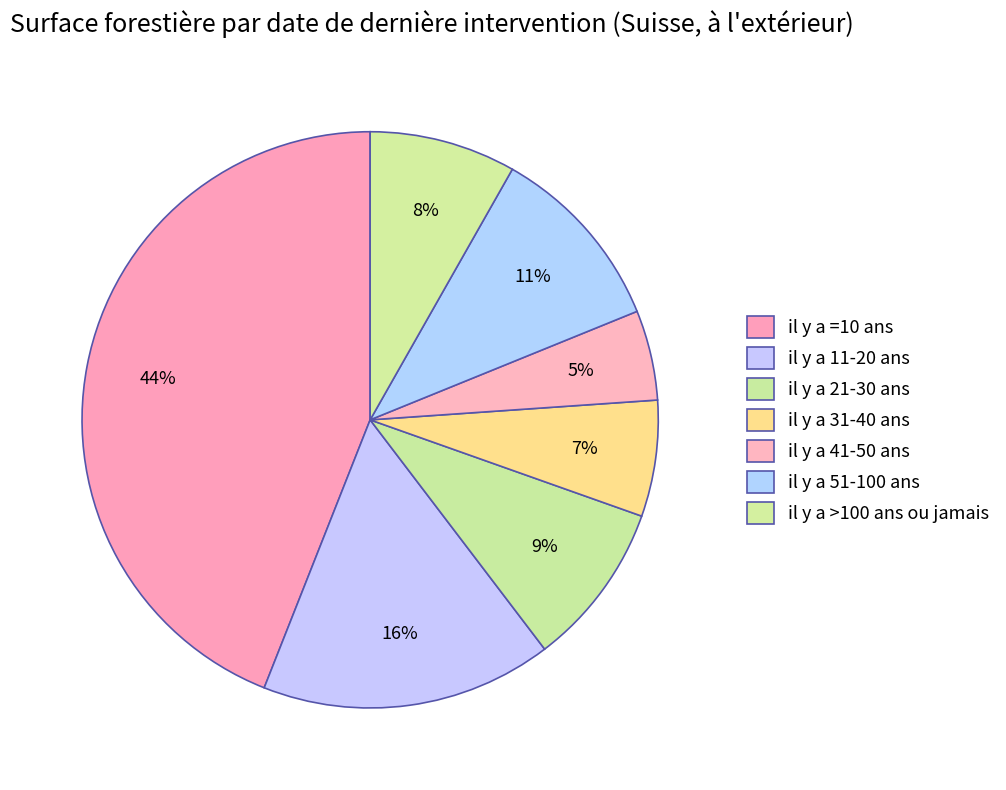

What is the ratio of the value at il y a 41-50 ans to the value at il y a 51-100 ans?

0.5